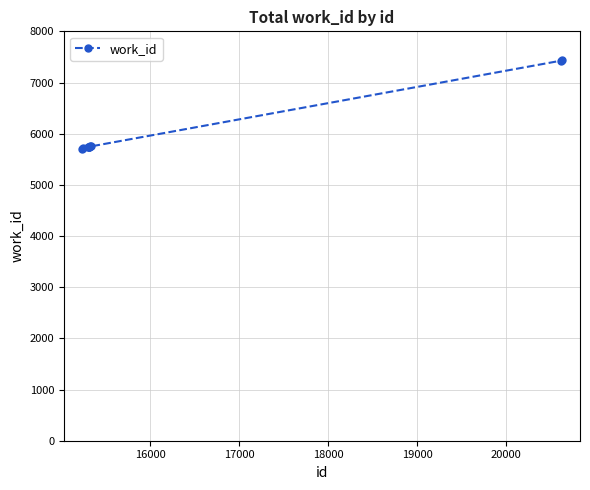

What is the greatest value displayed?

7438